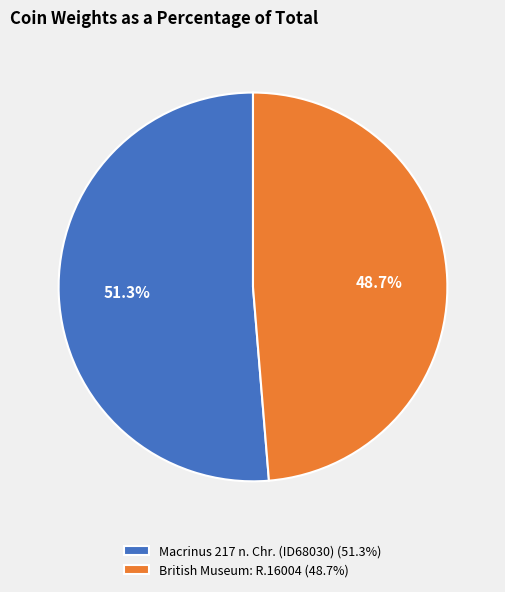

To the nearest percent, what is the difference between the British Museum: R.16004 and Macrinus 217 n. Chr. (ID68030) slice percentages?

3%